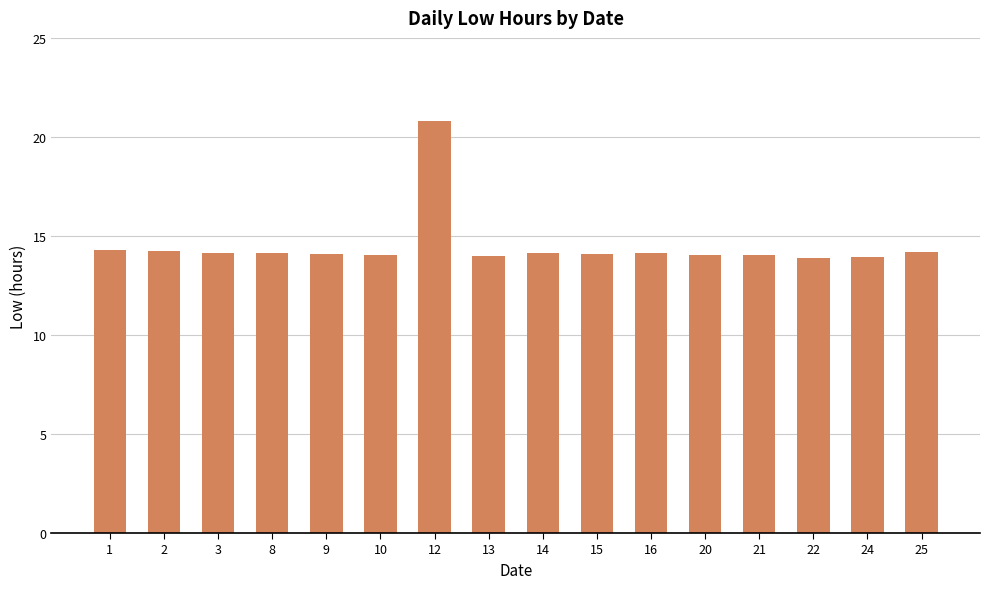

What is the smallest value displayed?

13.9